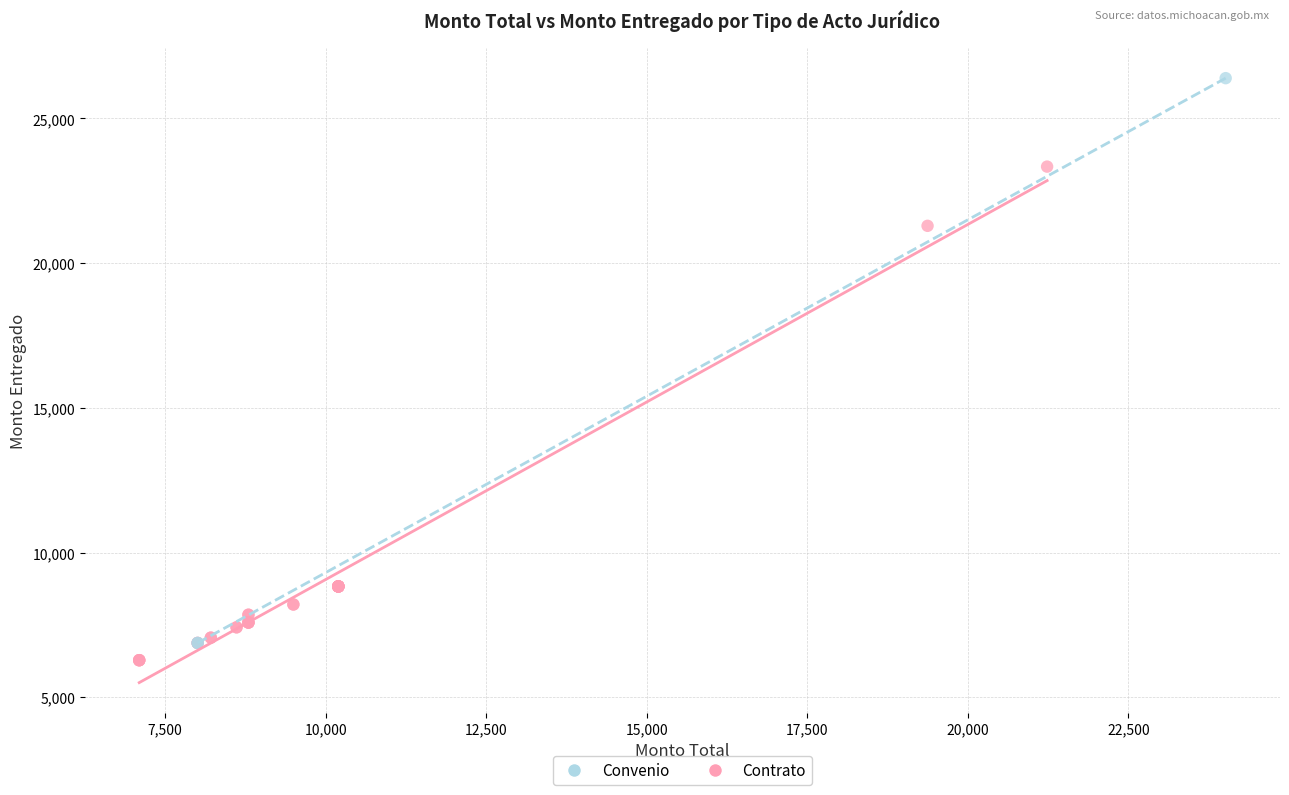

Which series has the largest Y range (max minus min)?

Convenio